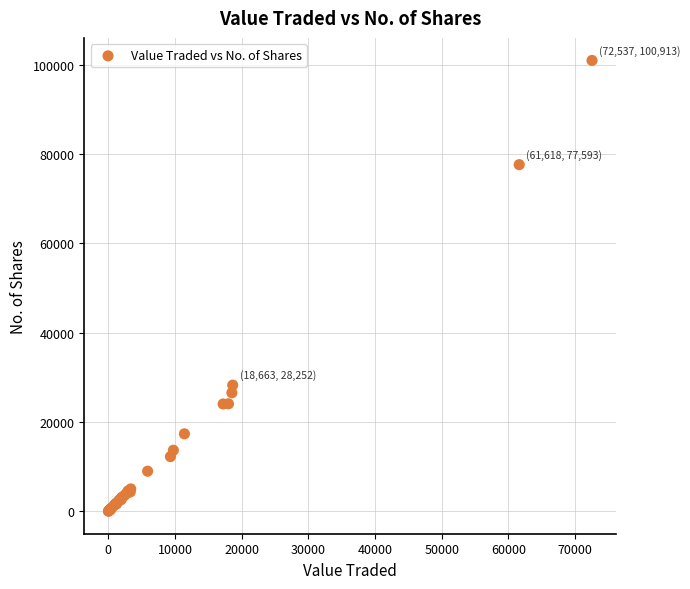

What Y value in the scatter plot is closest to 50481?

28252